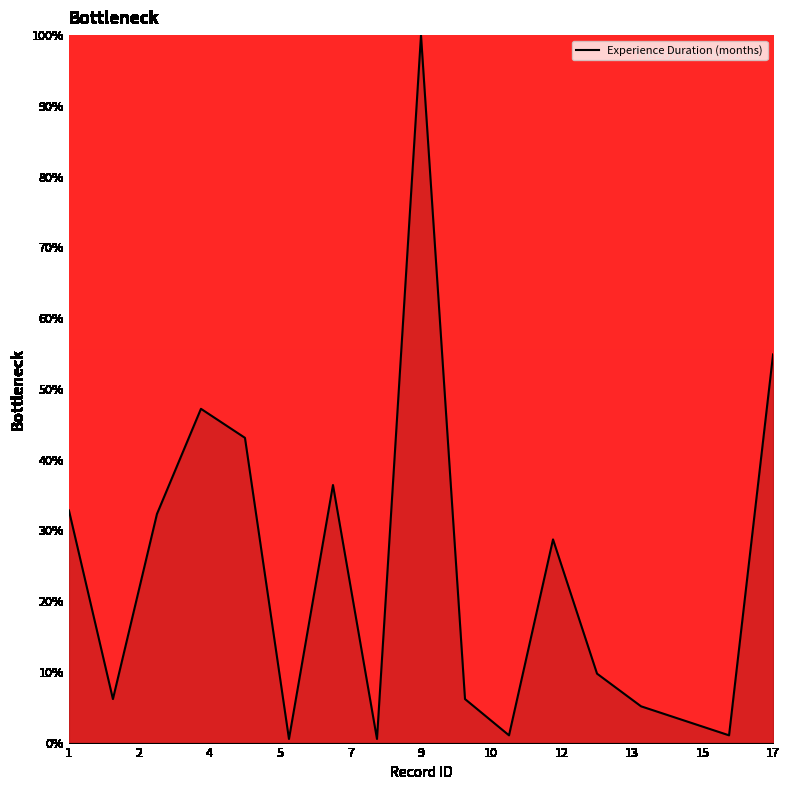

How many categories are shown in the chart?

17